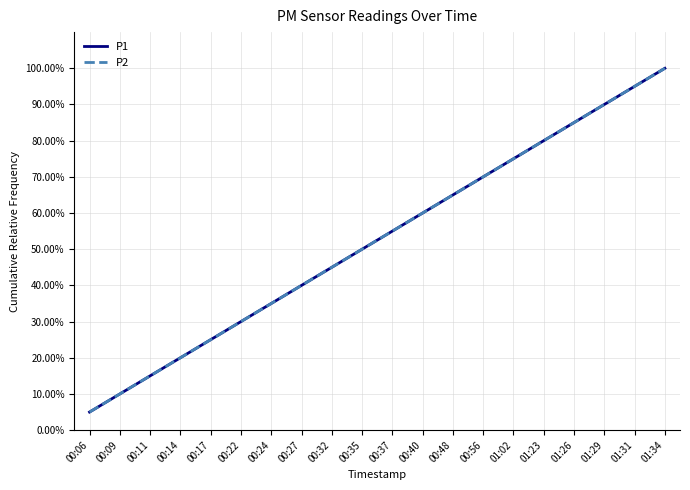

What is the sum of the P1 values at 00:09 and 01:23?

90.0